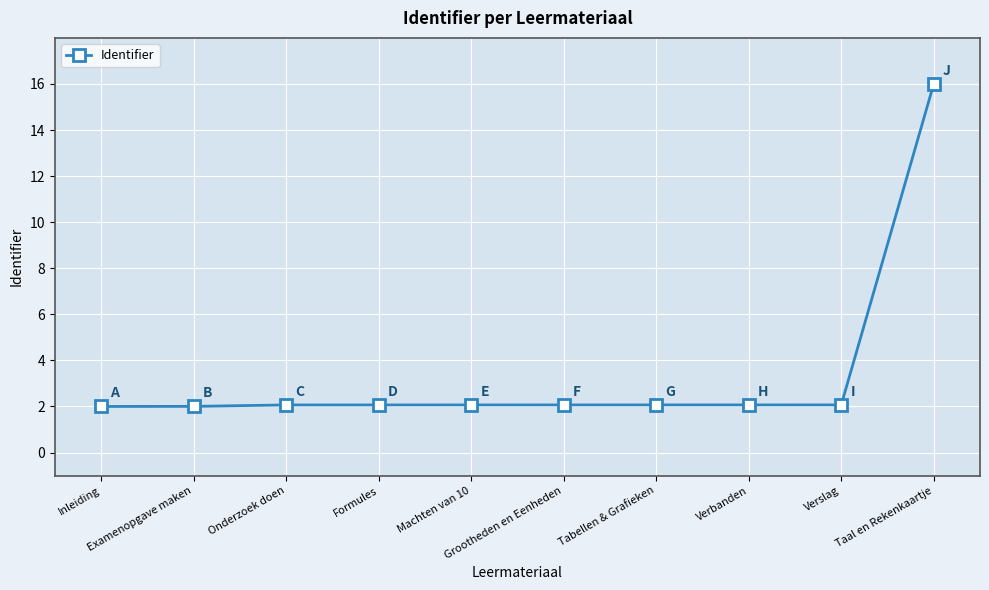

What is the average value?

3.4